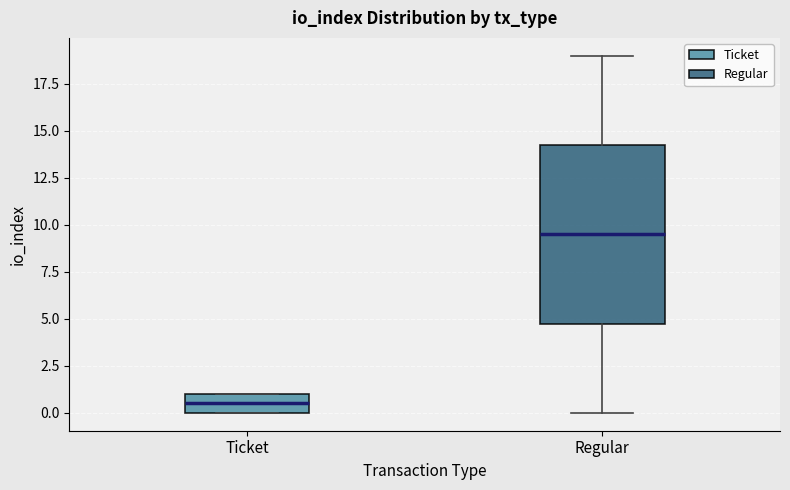

Reading left to right, transcribe this box plot: for each box, give where its median line is, the range the box spans, and where its two whiskers end, as read against the y-axis. The values are not printed on the chart, so give them approximately, as read against the axis.

Ticket: median 0.5, box 0.0 to 1.0, whiskers 0.0 to 1.0
Regular: median 9.5, box 5.0 to 14.5, whiskers 0.0 to 19.0